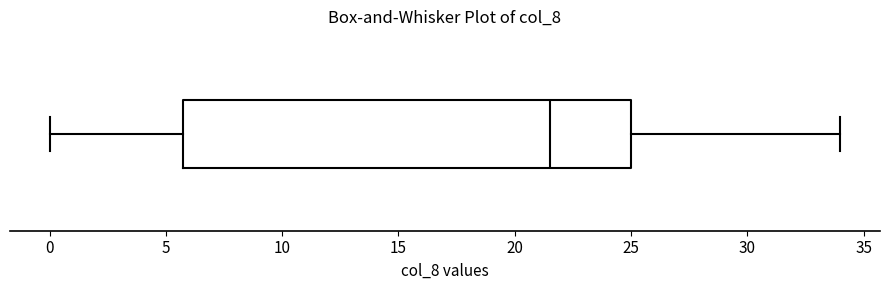

Transcribe this box plot: give where the median line is, the range the box spans, and where the two whiskers end, as read against the x-axis. The values are not printed on the chart, so give them approximately, as read against the axis.

median 21.5, box 6.0 to 25.0, whiskers 0.0 to 34.0